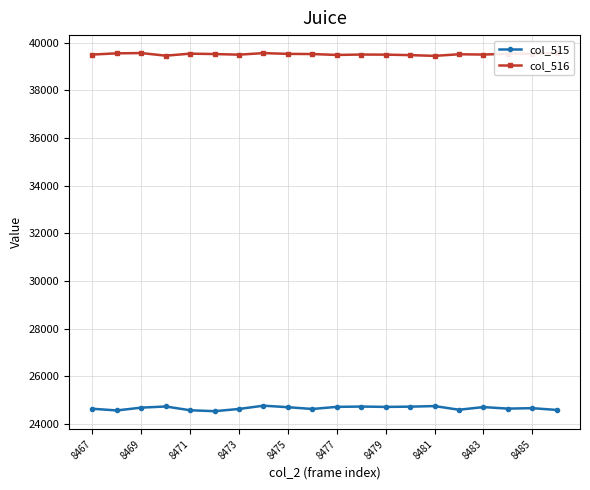

True or false: col_515 has more than 2 points higher than both neighbors.

True